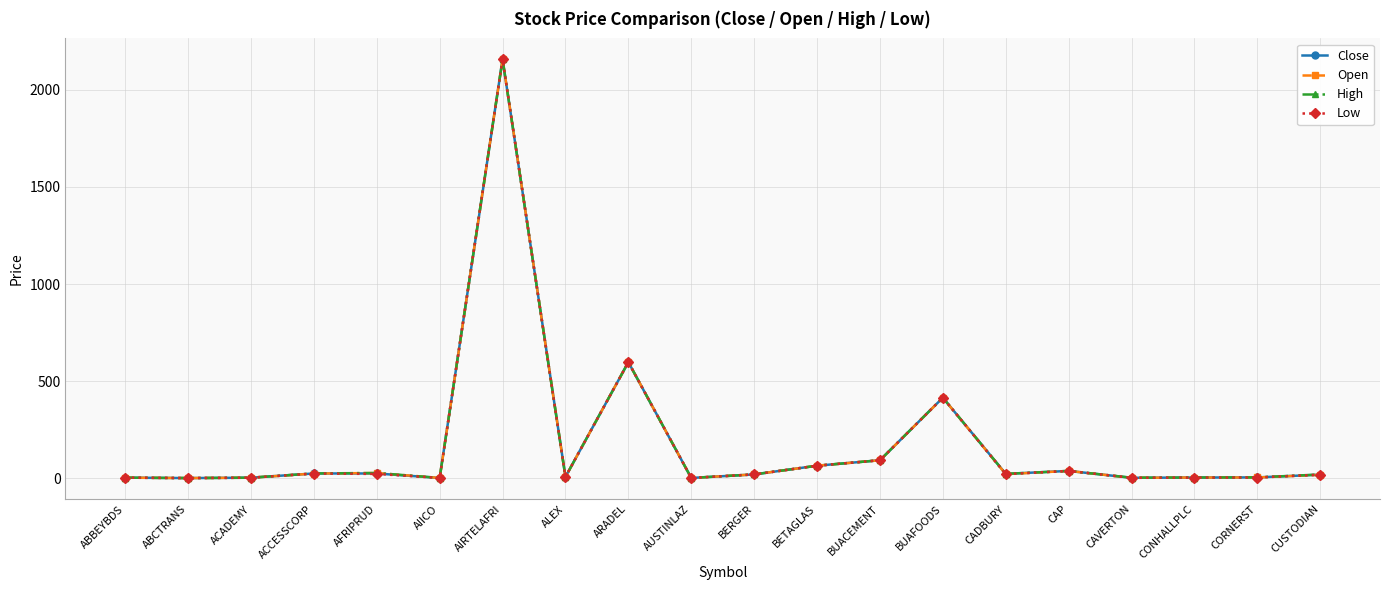

What position from the right is CAP?

5